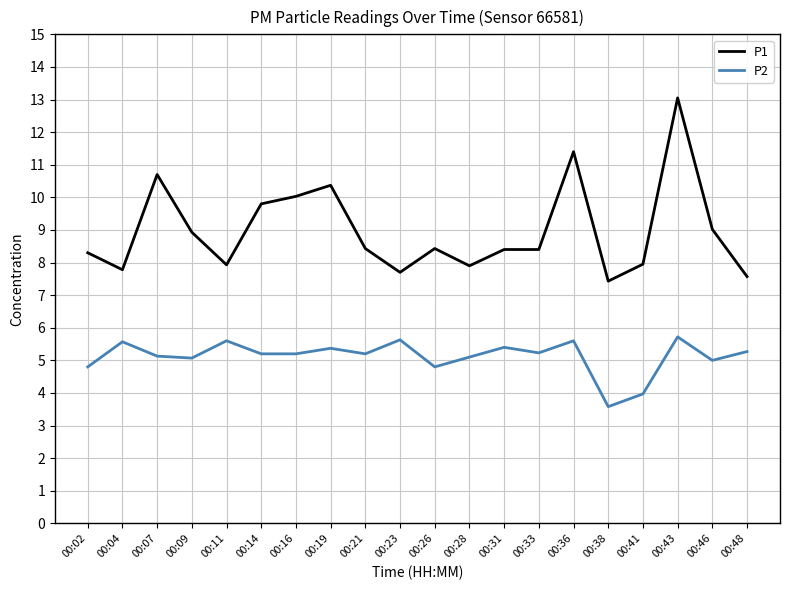

Which series changed the most between 00:16 and 00:26?

P1